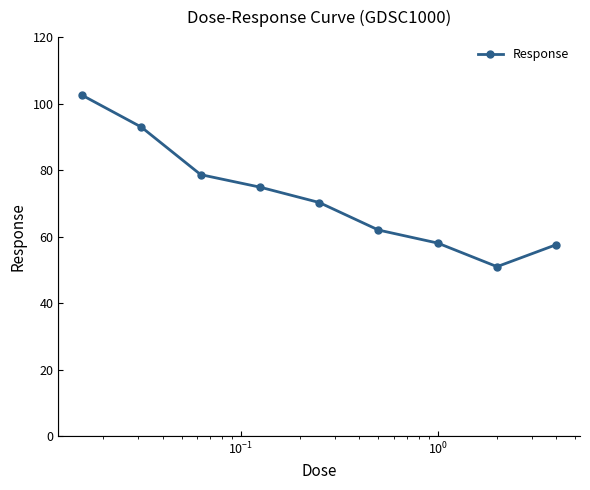

What is the smallest value displayed?

50.9